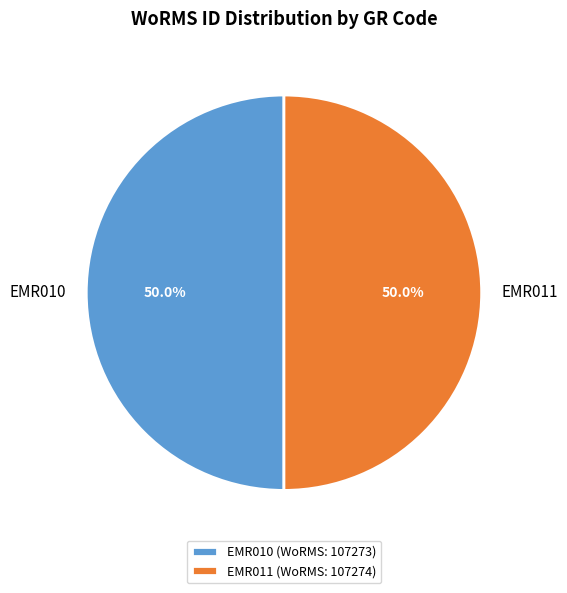

To the nearest percent, what portion does EMR010 represent?

50%